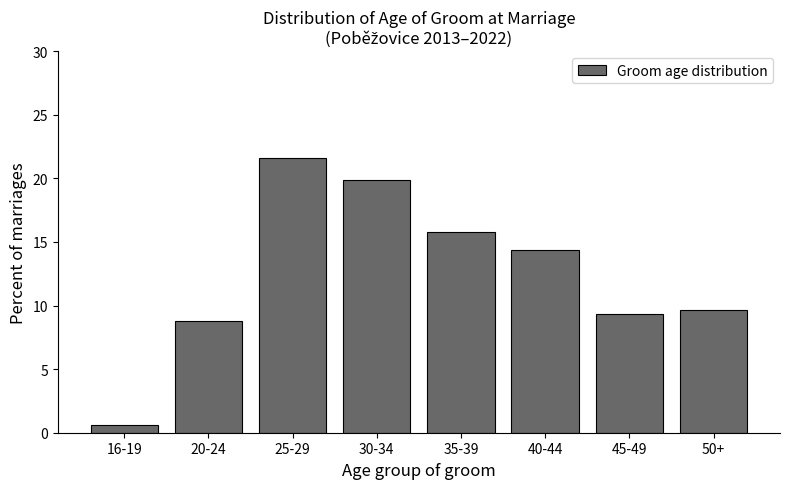

Reading left to right, list all the values displayed in this chart.

0.6	8.8	21.6	19.9	15.8	14.3	9.4	9.6